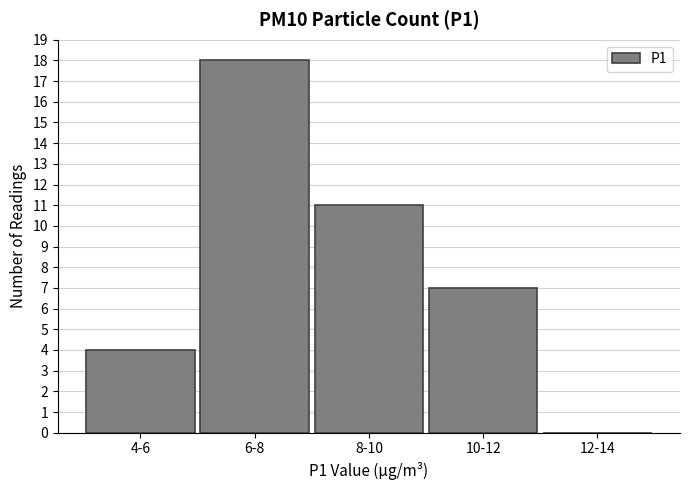

Reading left to right, what are all the values shown in this chart?

4-6=4	6-8=18	8-10=11	10-12=7	12-14=0